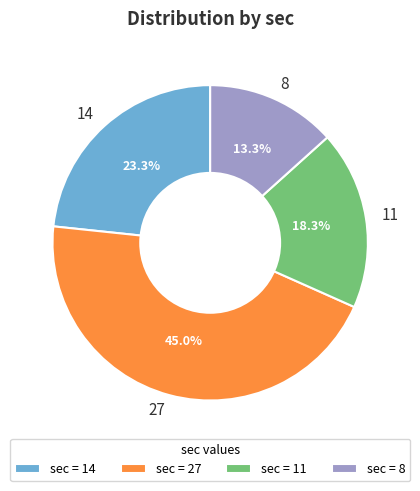

Do 11 and 8 together represent more than half of the pie?

No